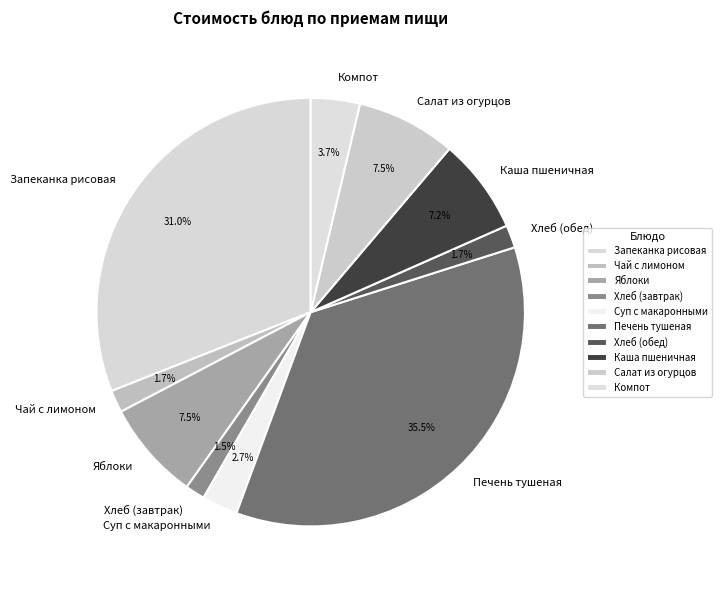

What portion of the pie excludes Салат из огурцов?

92.5%